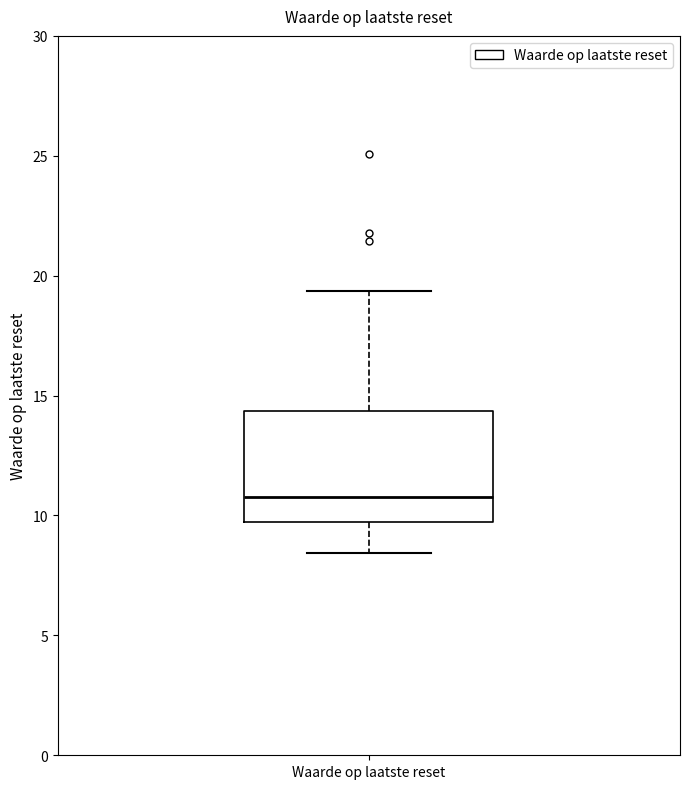

Transcribe this box plot: give where the median line is, the range the box spans, and where the two whiskers end, as read against the y-axis. The values are not printed on the chart, so give them approximately, as read against the axis.

median 11.0, box 9.5 to 14.5, whiskers 8.5 to 19.5